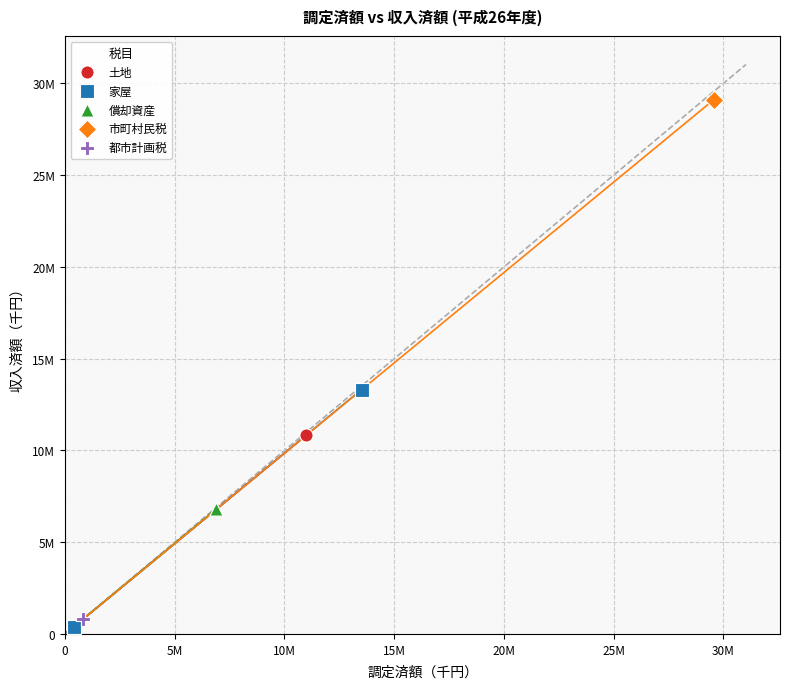

What are all the series names shown in the legend?

土地, 家屋, 償却資産, 市町村民税, 都市計画税